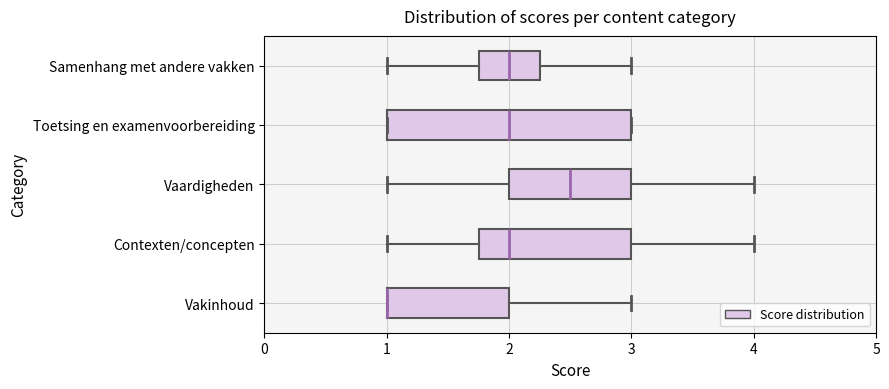

Which box is the widest, from its left edge to its right edge?

Toetsing en examenvoorbereiding